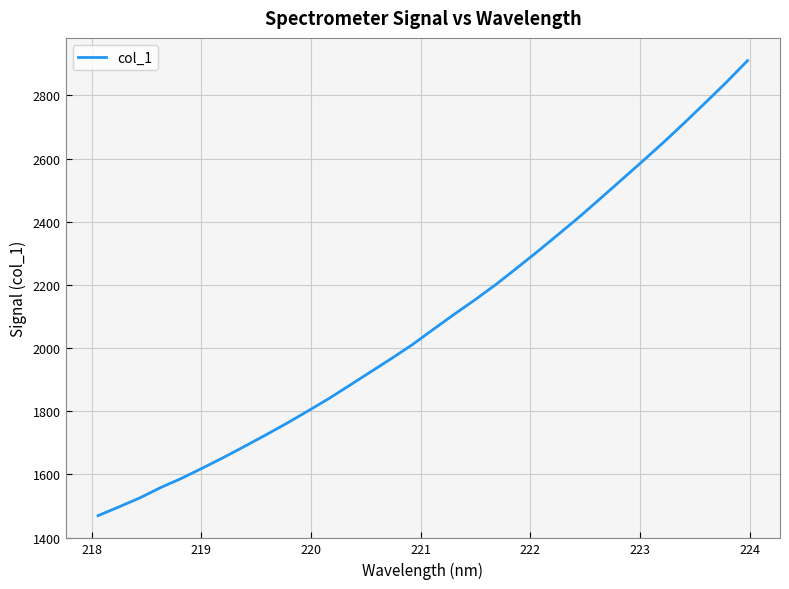

What is the minimum value shown in the chart?

1469.9